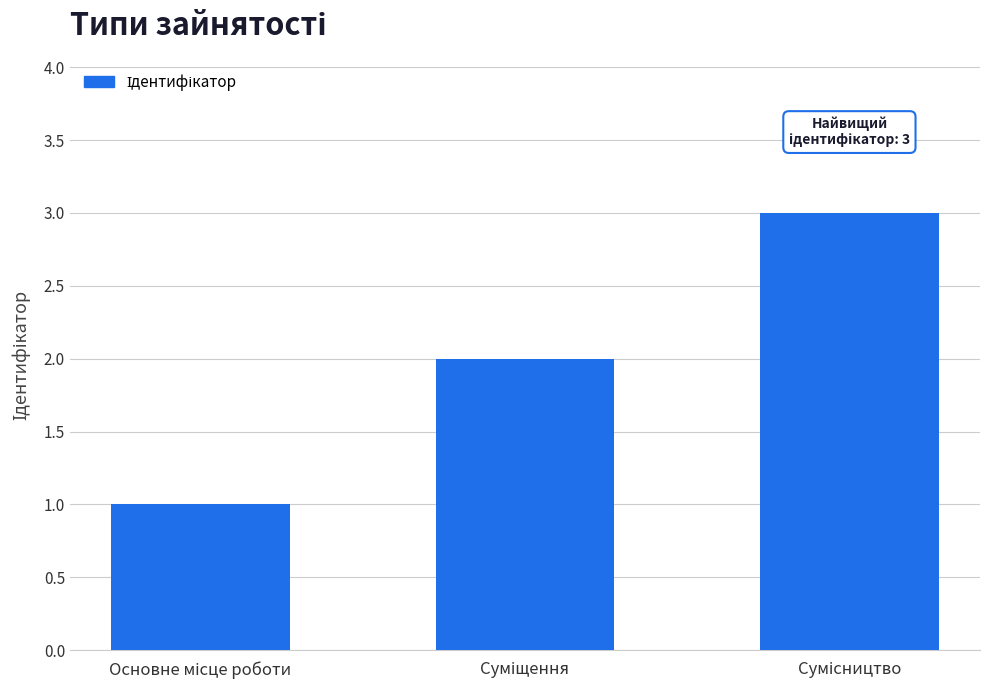

What is the average value?

2